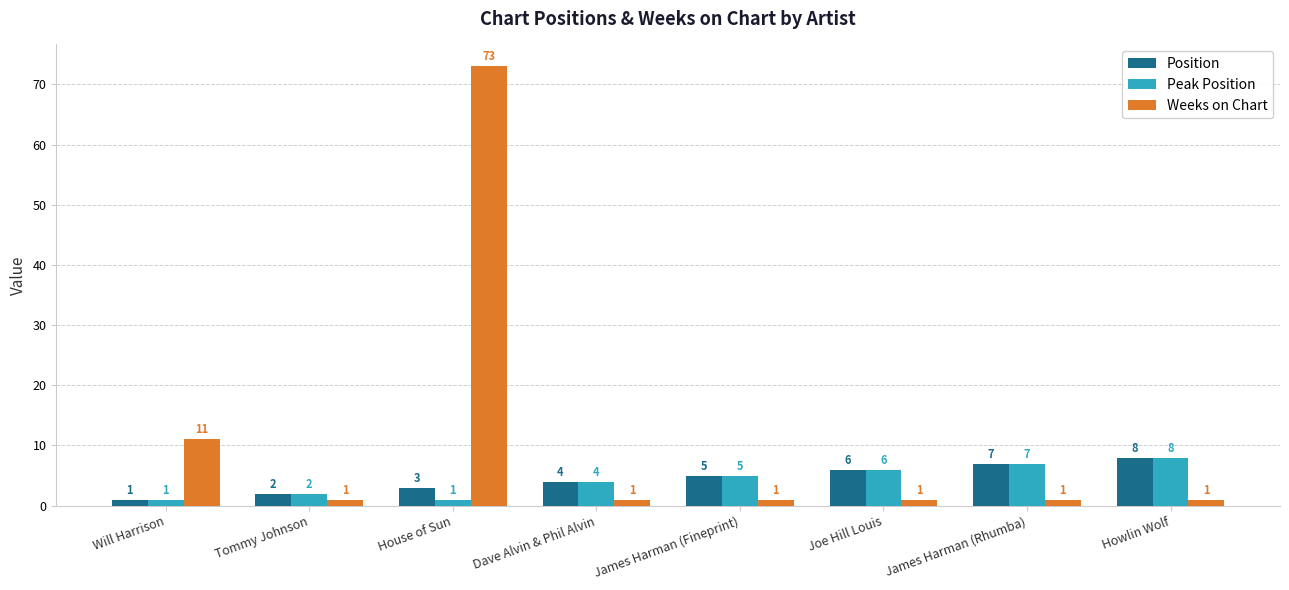

True or false: Weeks on Chart has a value of 1 at Dave Alvin & Phil Alvin.

True